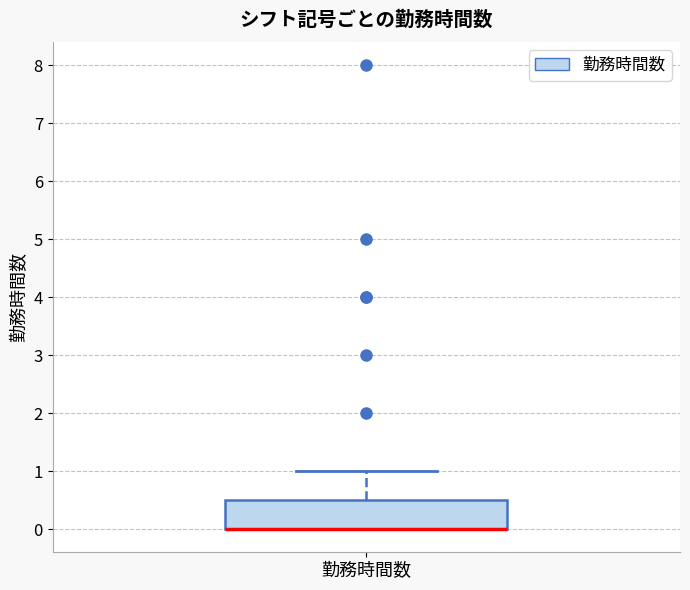

Where is the lower edge of the box for 勤務時間数 on the y-axis? The values are not printed on the chart, so give them approximately, as read against the axis.

0.0